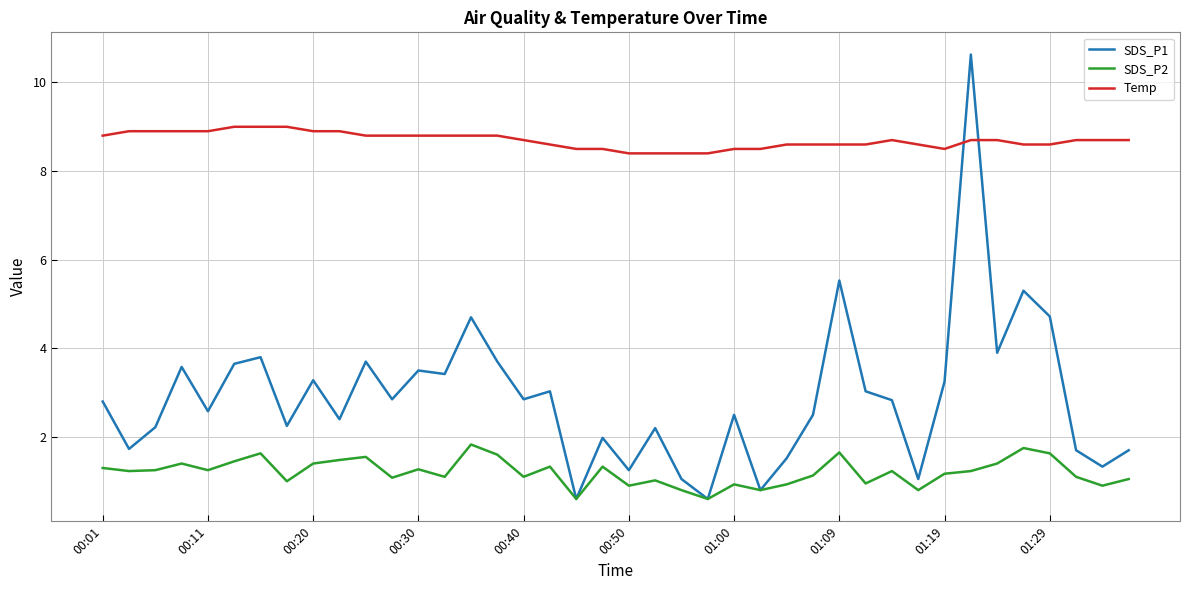

True or false: SDS_P2 has more than 1 points higher than both neighbors.

True